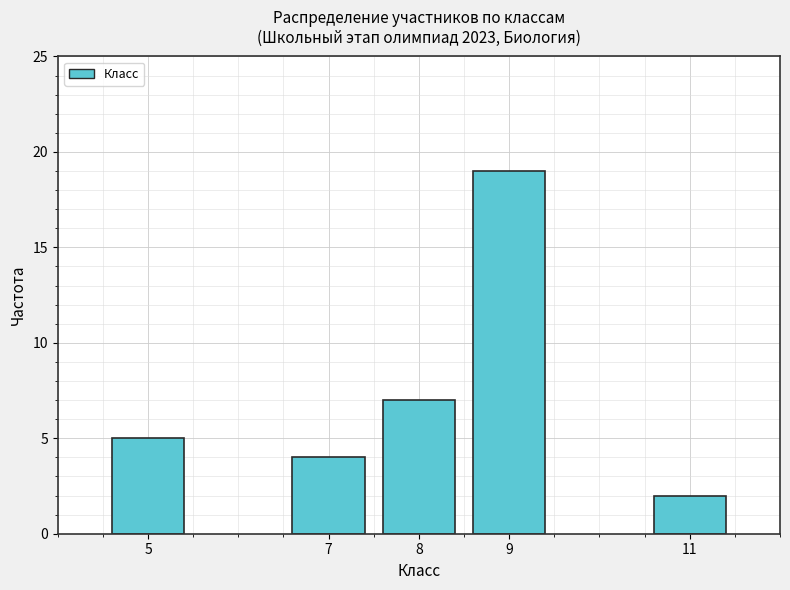

Reading right to left, list all the values displayed in this chart.

2	19	7	4	5